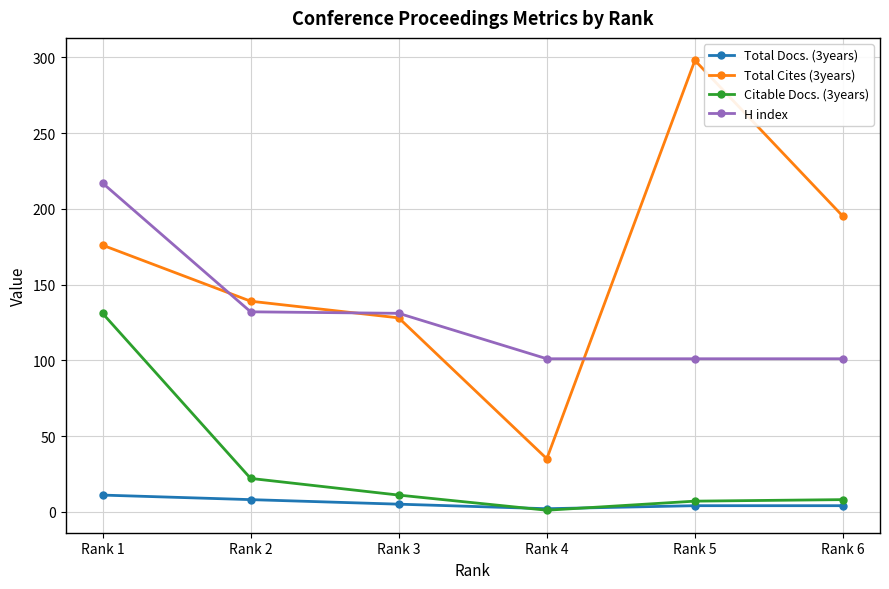

What is the minimum value for H index?

101